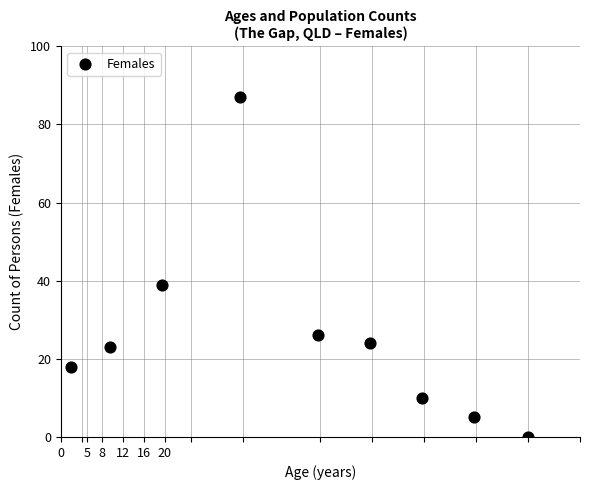

What Y value in the scatter plot is closest to 43?

39